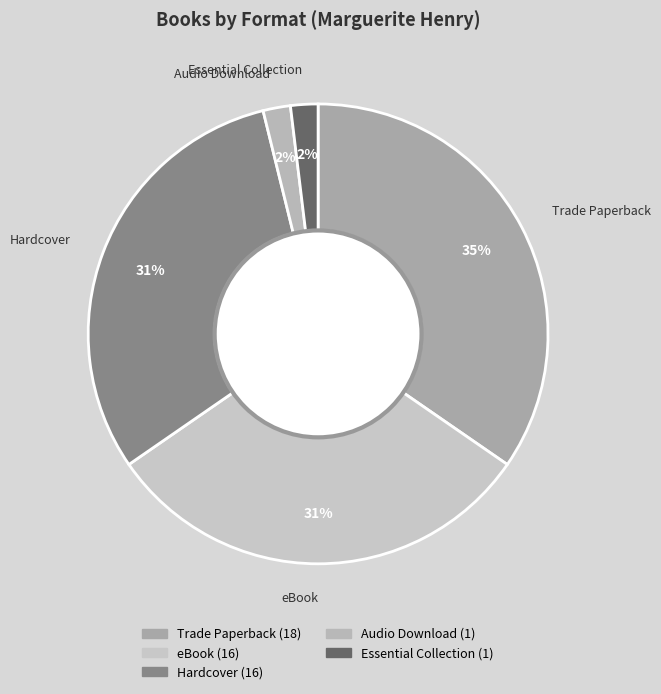

To the nearest percent, what is the average slice percentage?

20%